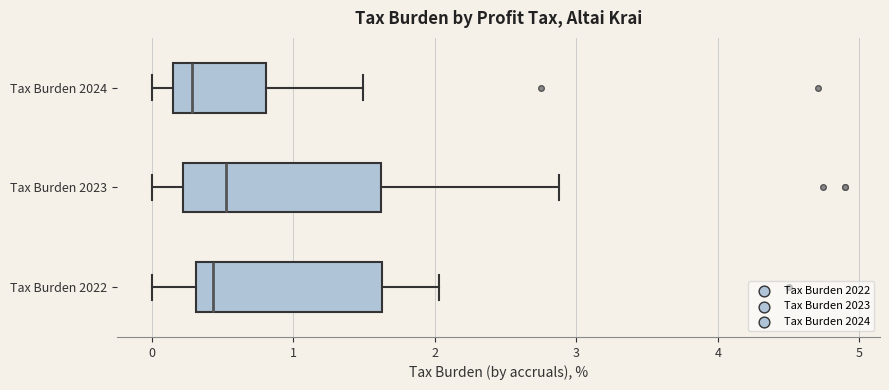

Which box's median line is the furthest to the left?

Tax Burden 2024